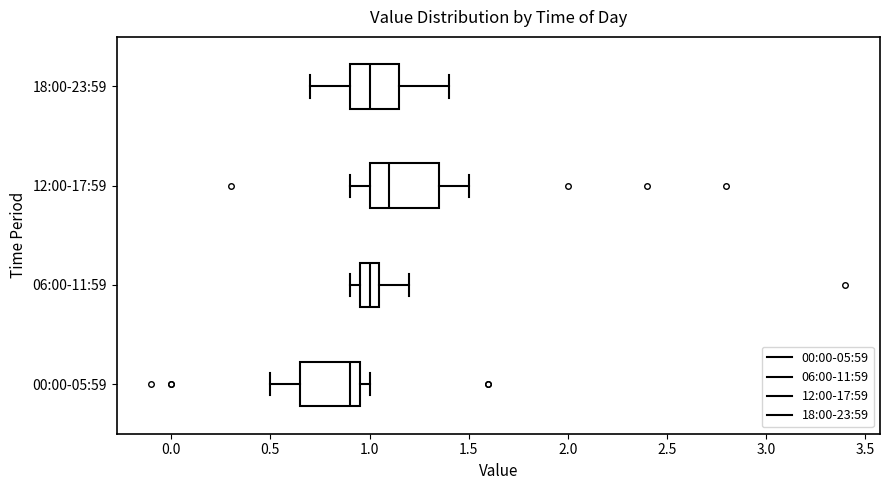

Which box has the furthest to the left median line?

00:00-05:59